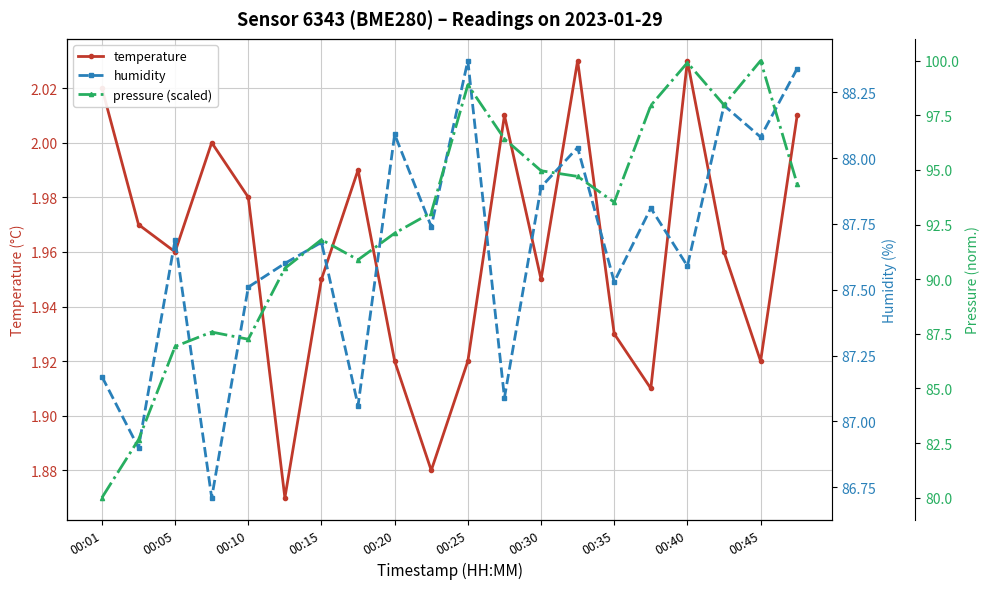

Where does the humidity series first go above 87?

00:01